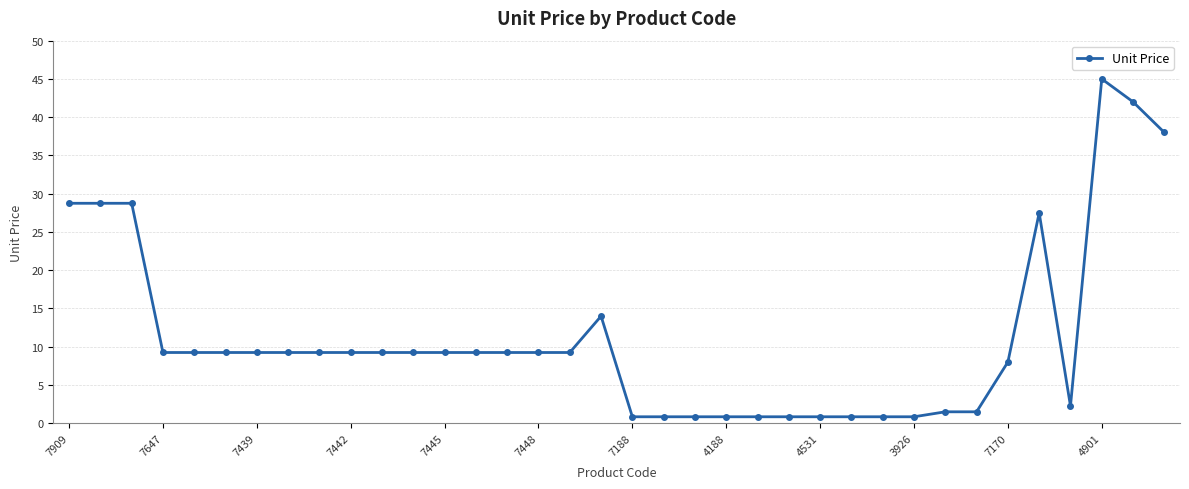

What is the maximum value shown in the chart?

45.0